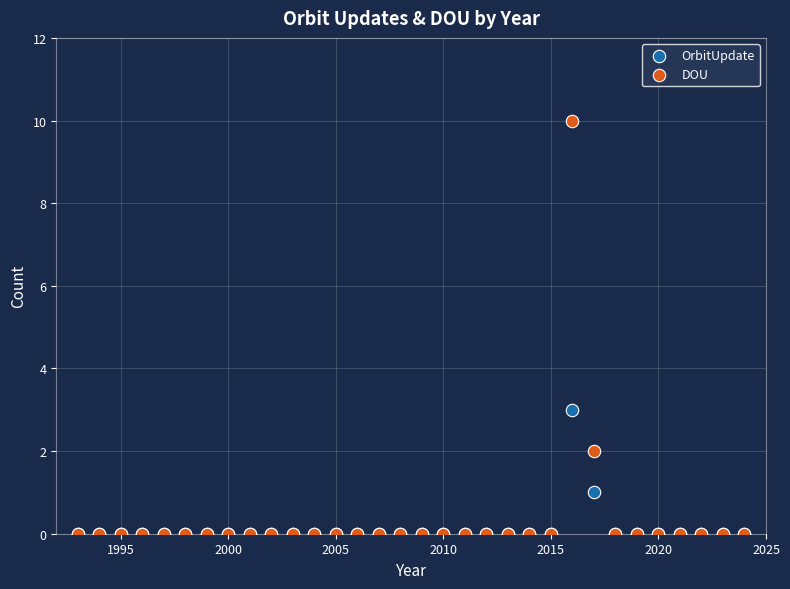

Across all series, what Y value is closest to 5?

3